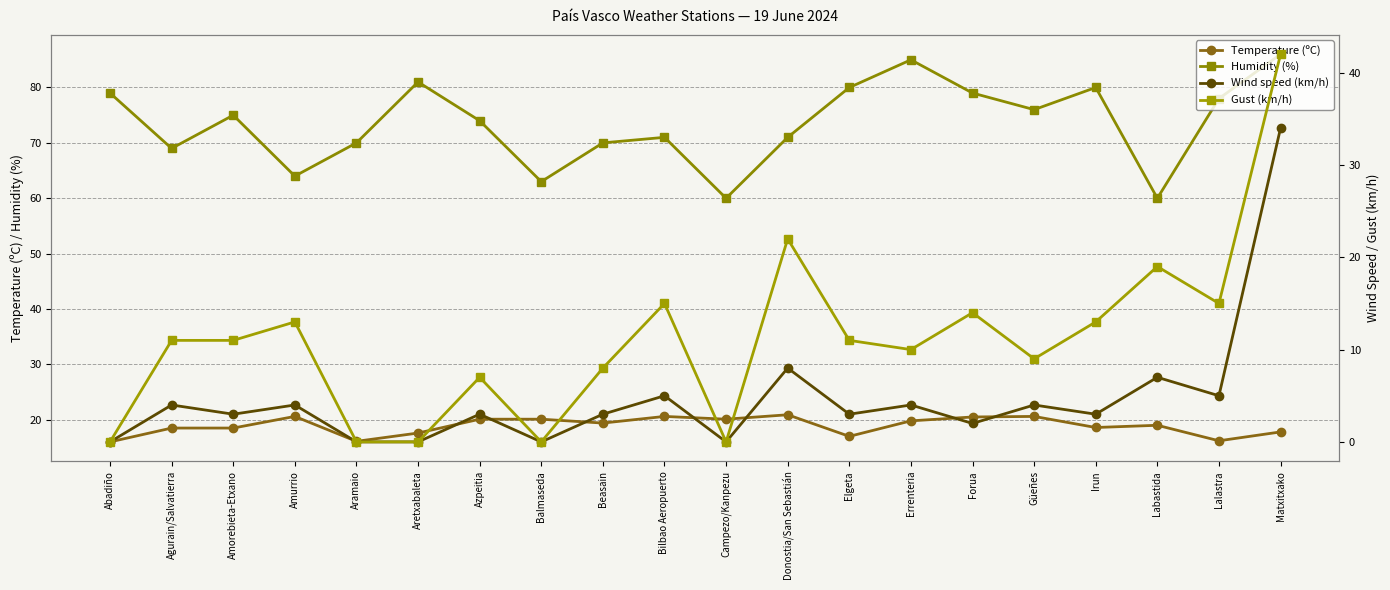

What is the difference between the Temperature (ºC) values at Elgeta and Campezo/Kanpezu?

3.1